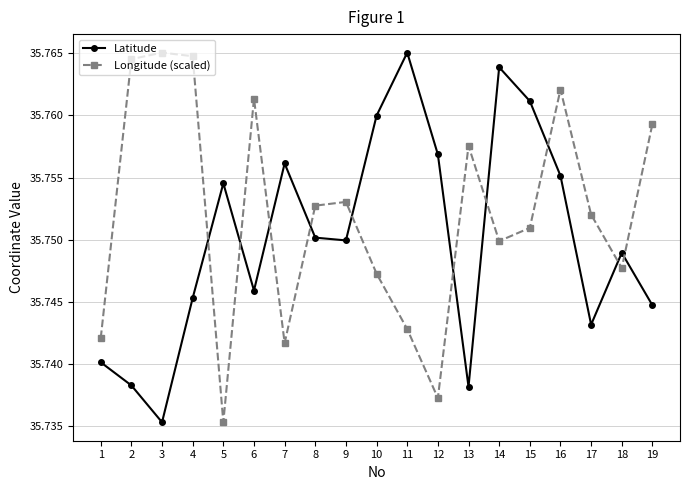

Which series ends up on top after the final intersection of Longitude (scaled) and Latitude?

Longitude (scaled)